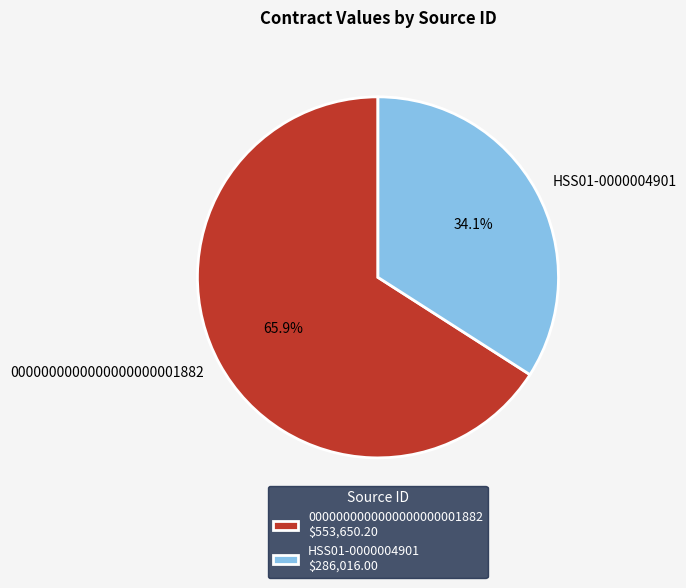

True or false: 0000000000000000000001882 accounts for 77% of the total.

False